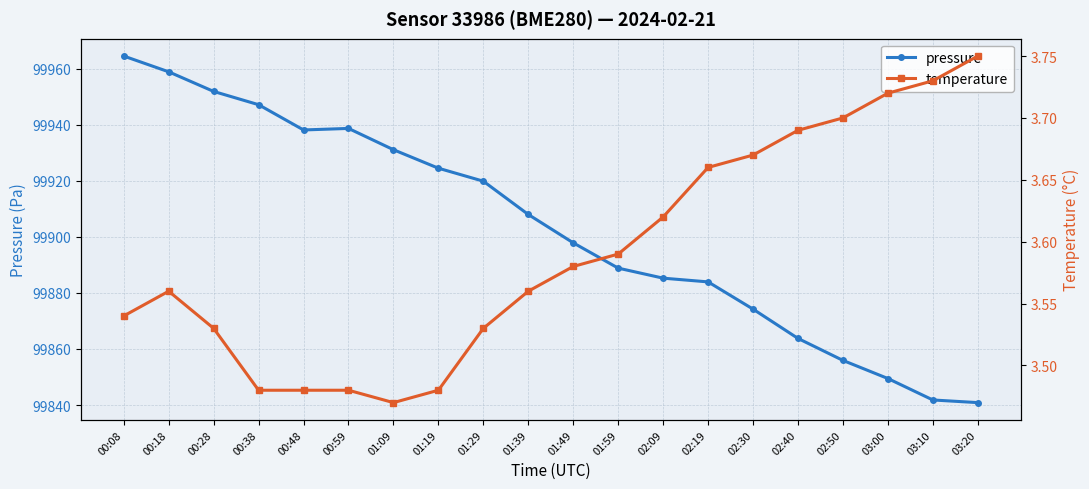

What is the label of the 1st point from the right?

03:20